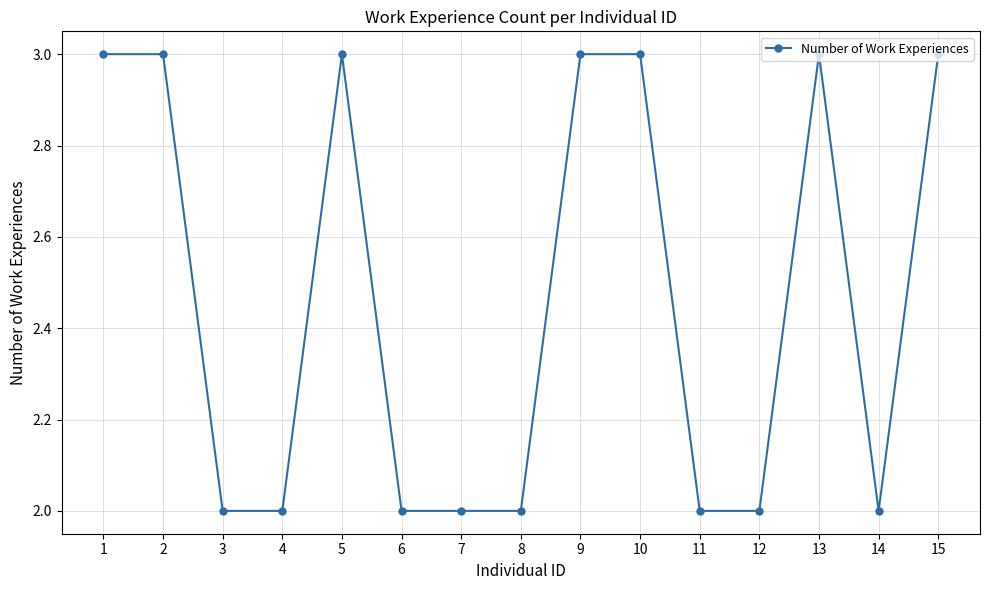

Which has a higher value, 9 or 4?

9